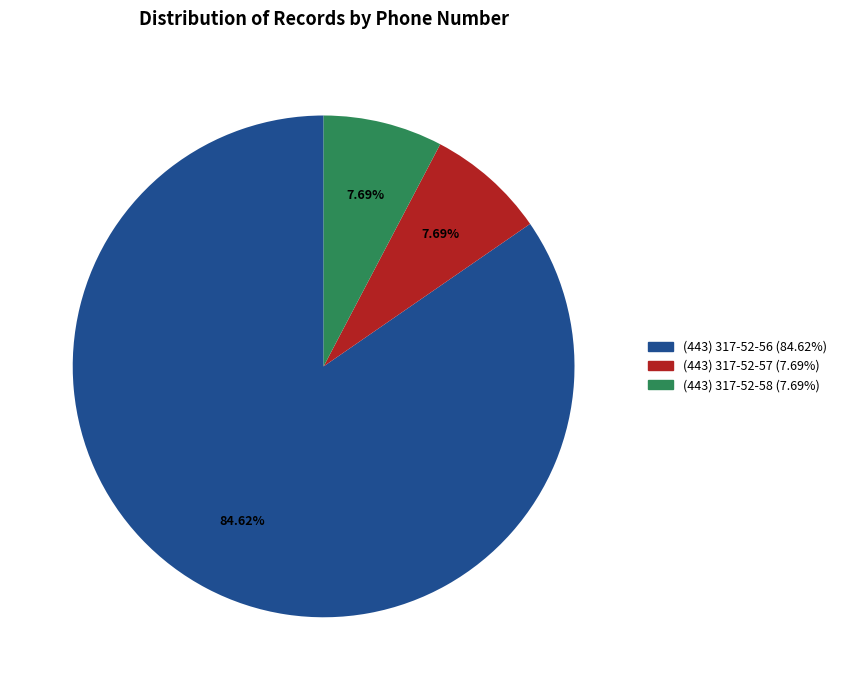

To the nearest percent, what portion does (443) 317-52-58 represent?

8%